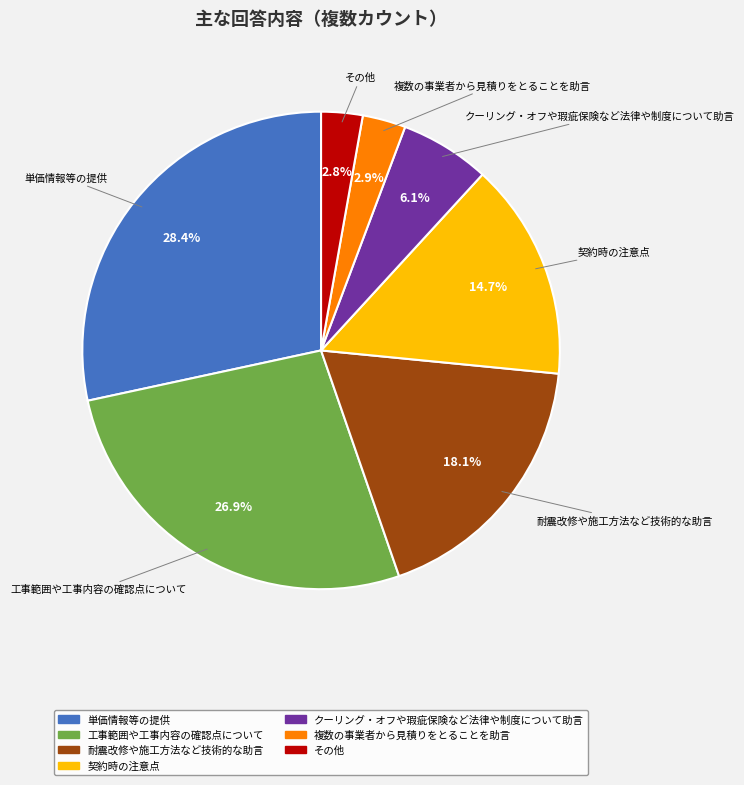

Is it true that 工事範囲や工事内容の確認点について is 32% of the pie?

False